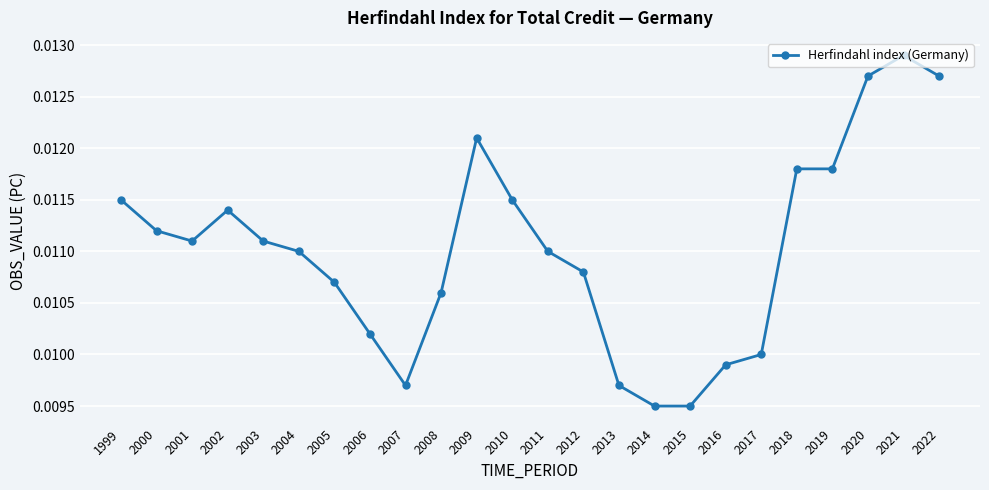

Which category has the highest value across all series?

2021